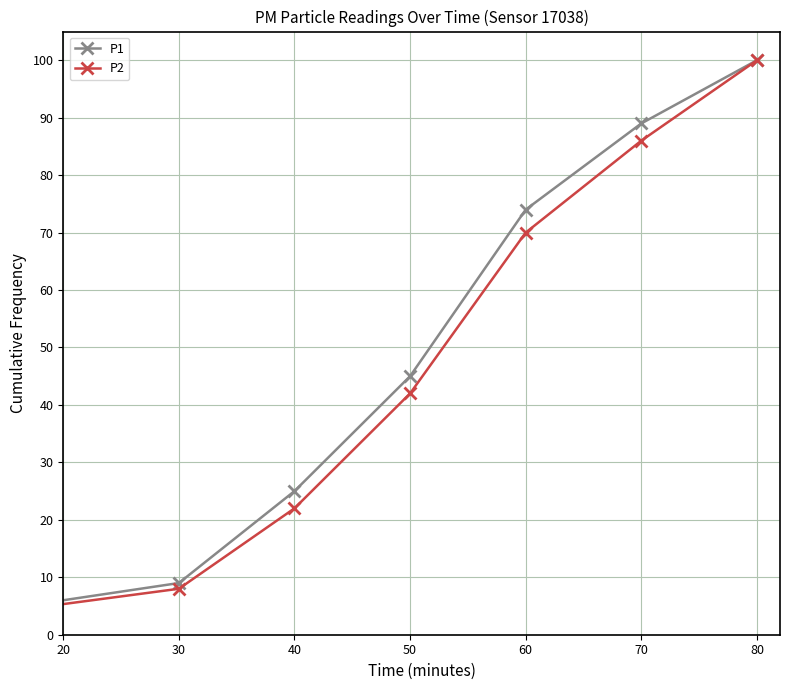

What is the maximum value for P2?

100